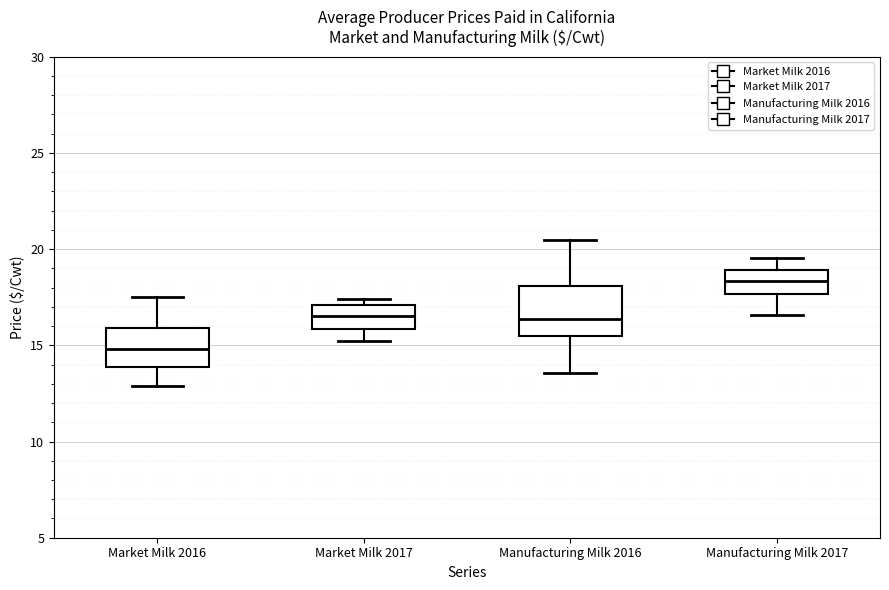

Which box has the lowest median line?

Market Milk 2016